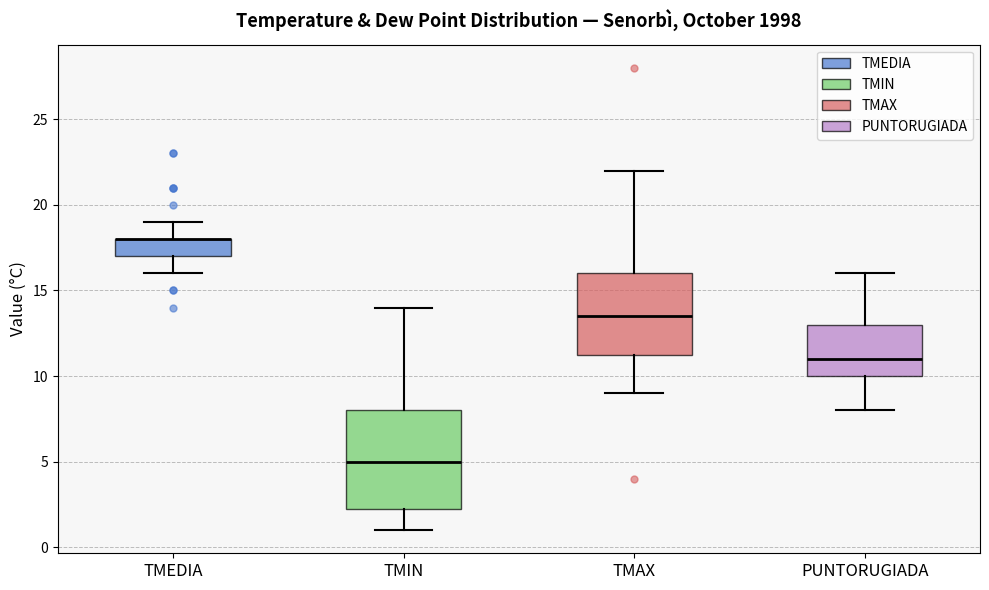

Where does the lower whisker of the box for TMIN end on the y-axis? The values are not printed on the chart, so give them approximately, as read against the axis.

1.0